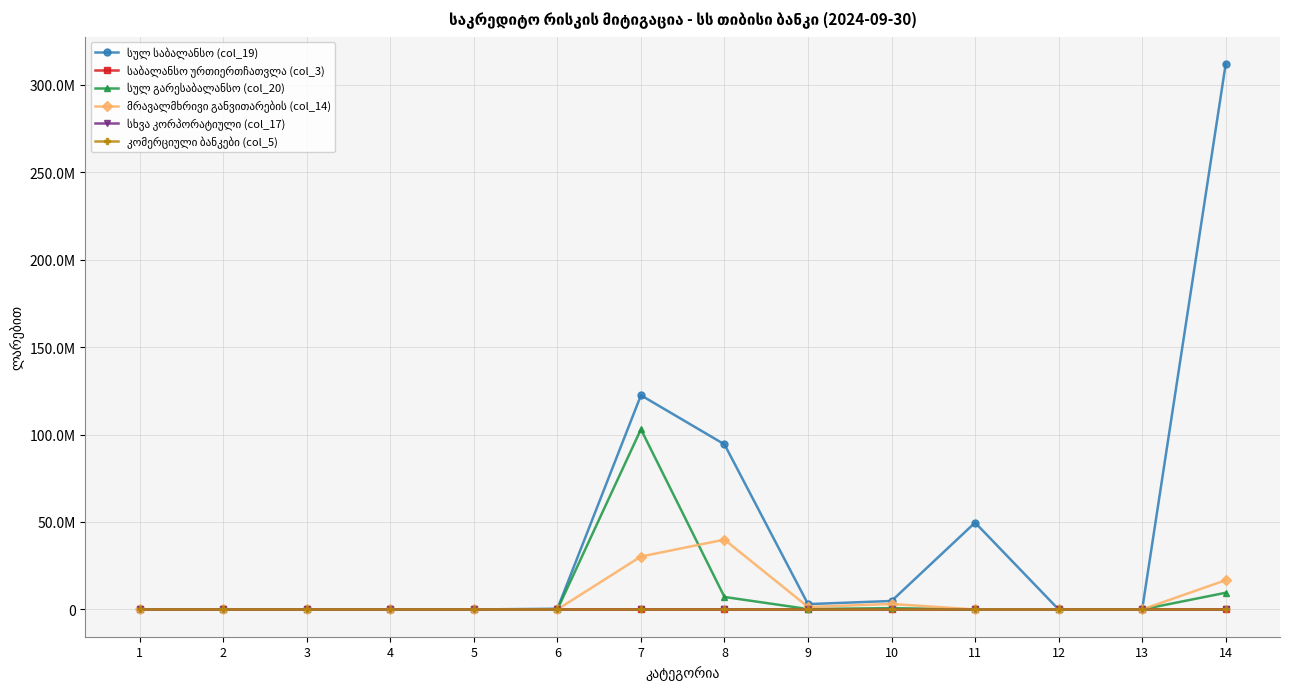

Is this an area chart (filled region under the line)?

No